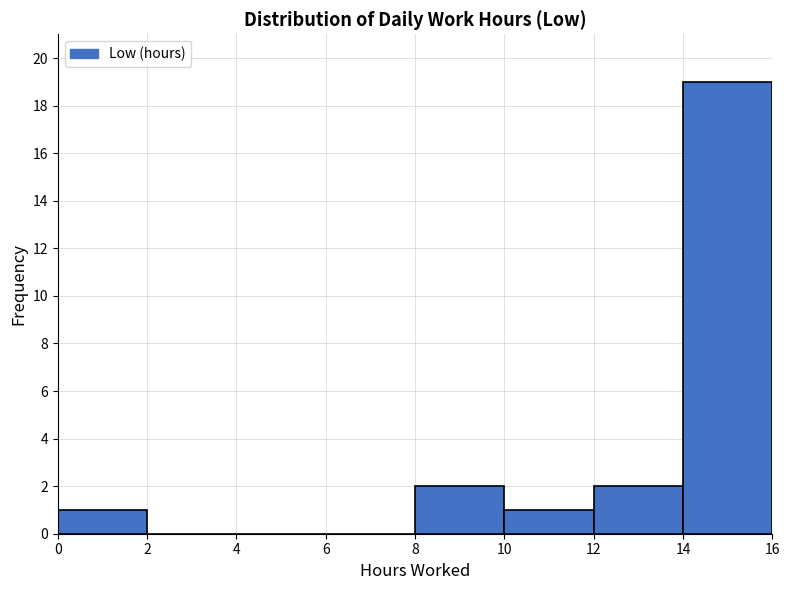

How tall is the bar that spans 0 to 2 on the x-axis? The values are not printed on the chart, so give them approximately, as read against the axis.

1